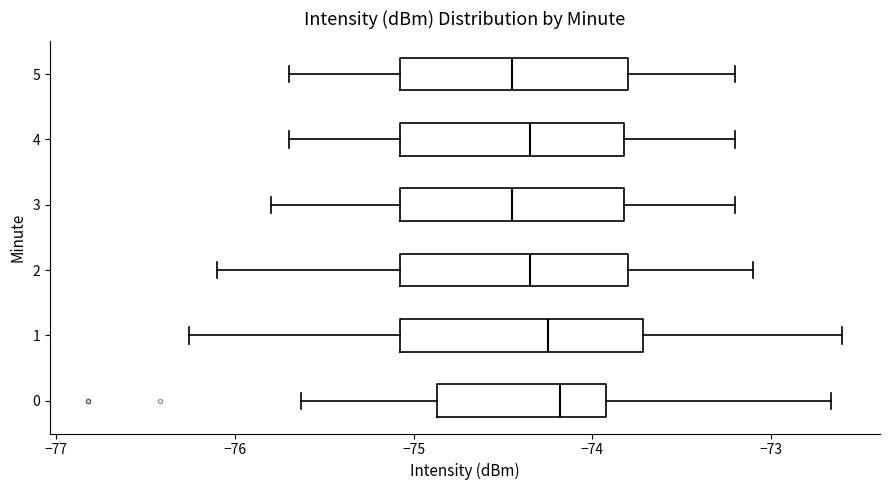

Reading bottom to top, read every box against the x-axis: the position of its median line, the range the box covers, and the ends of its whiskers. The values are not printed on the chart, so give them approximately, as read against the axis.

0: median -74.2, box -74.9 to -73.9, whiskers -75.6 to -72.7
1: median -74.2, box -75.1 to -73.7, whiskers -76.3 to -72.6
2: median -74.3, box -75.1 to -73.8, whiskers -76.1 to -73.1
3: median -74.4, box -75.1 to -73.8, whiskers -75.8 to -73.2
4: median -74.3, box -75.1 to -73.8, whiskers -75.7 to -73.2
5: median -74.4, box -75.1 to -73.8, whiskers -75.7 to -73.2